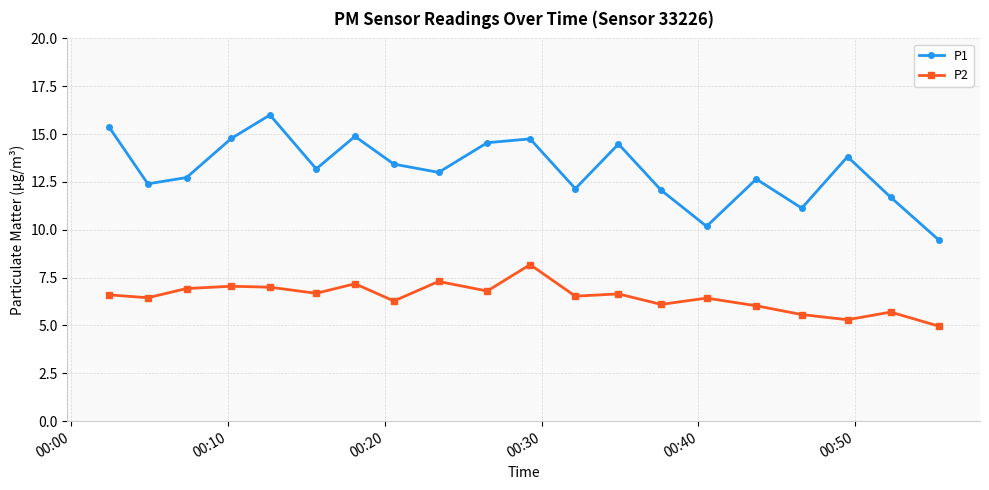

True or false: P1 and P2 cross at least once.

False